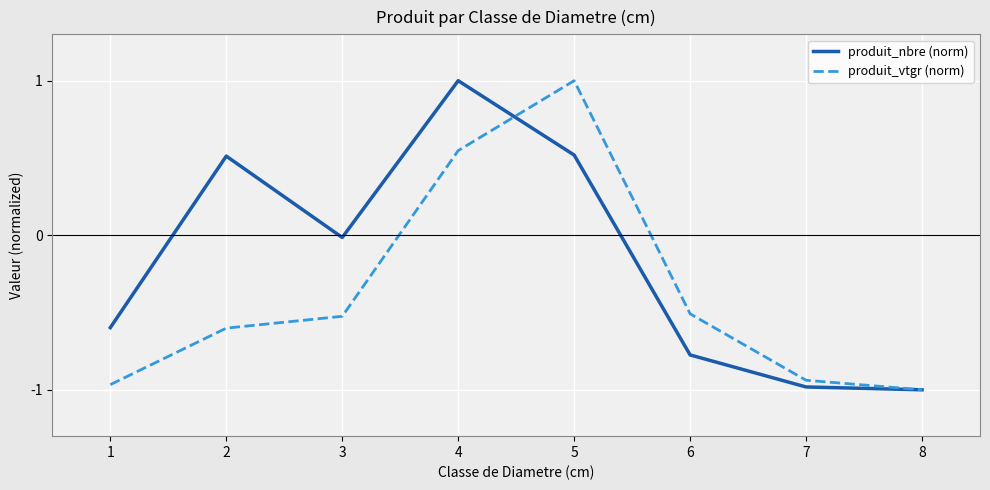

What is the greatest value displayed?

1.0